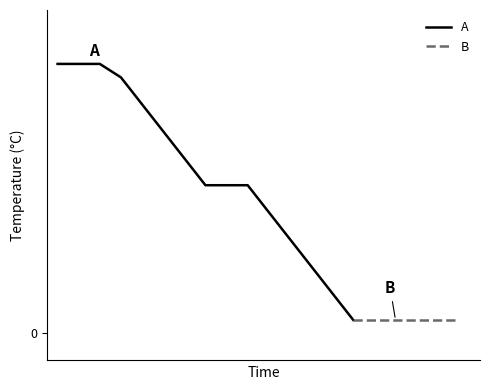

At how many categories does at least one series exceed 7?

4